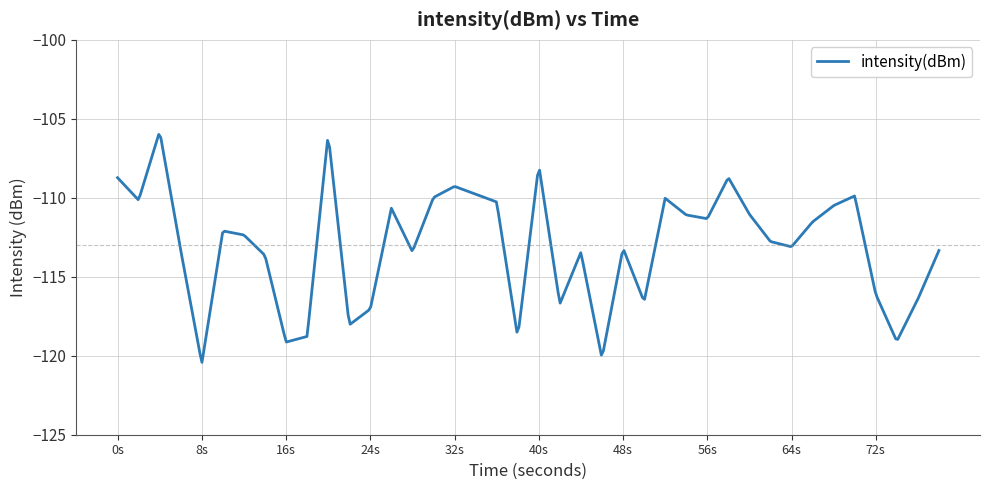

What is the minimum value shown in the chart?

-120.4